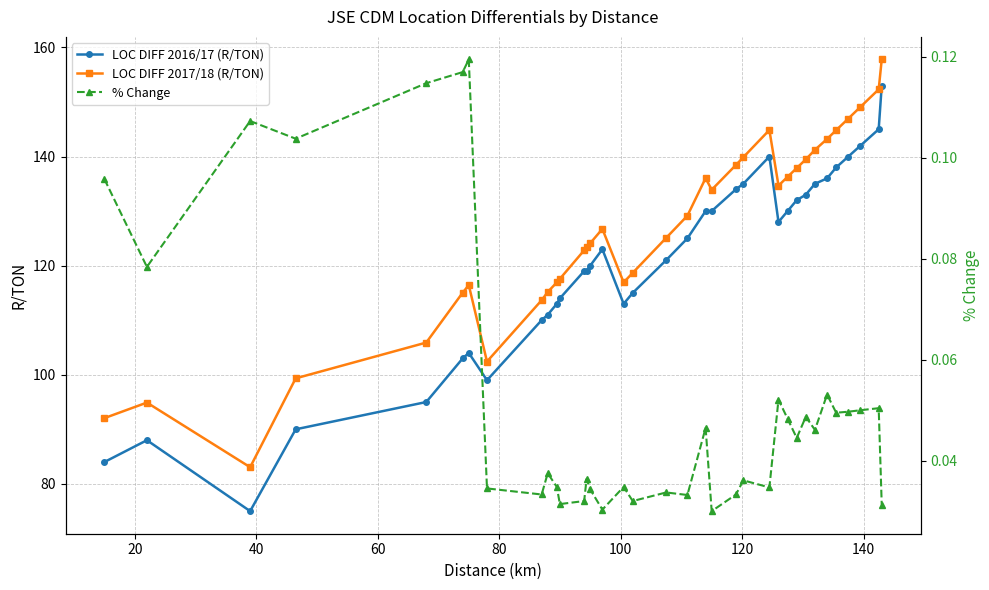

True or false: LOC DIFF 2017/18 (R/TON) has more than 0 interior local peaks.

True